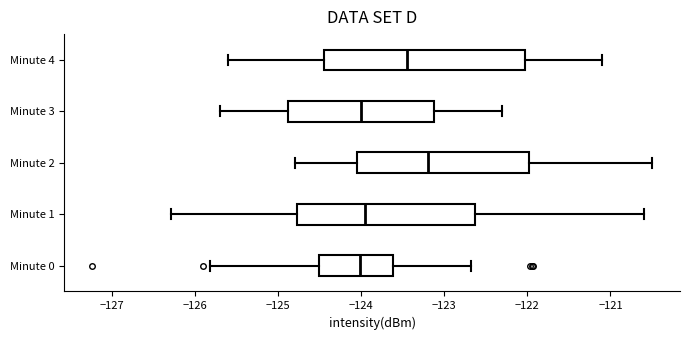

Reading bottom to top, read every box against the x-axis: the position of its median line, the range the box covers, and the ends of its whiskers. The values are not printed on the chart, so give them approximately, as read against the axis.

Minute 0: median -124.0, box -124.5 to -123.6, whiskers -125.8 to -122.7
Minute 1: median -123.9, box -124.8 to -122.6, whiskers -126.3 to -120.6
Minute 2: median -123.2, box -124.0 to -122.0, whiskers -124.8 to -120.5
Minute 3: median -124.0, box -124.9 to -123.1, whiskers -125.7 to -122.3
Minute 4: median -123.4, box -124.4 to -122.0, whiskers -125.6 to -121.1